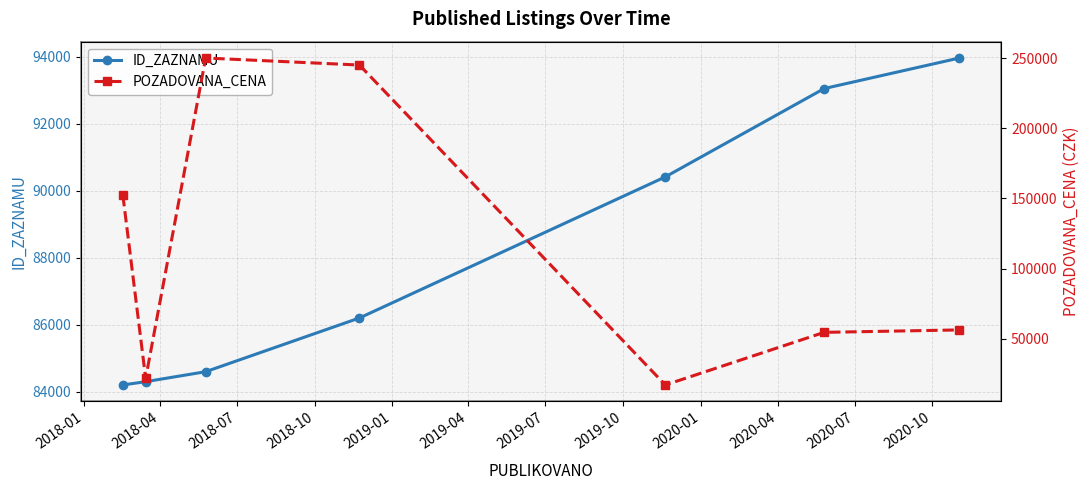

What is the lowest value of the ID_ZAZNAMU series?

84198